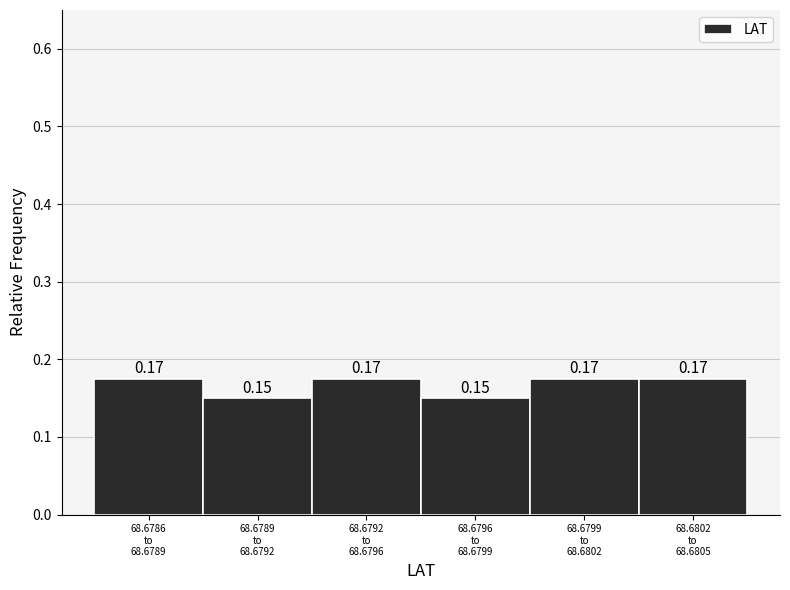

What is the sum of all values?

1.0